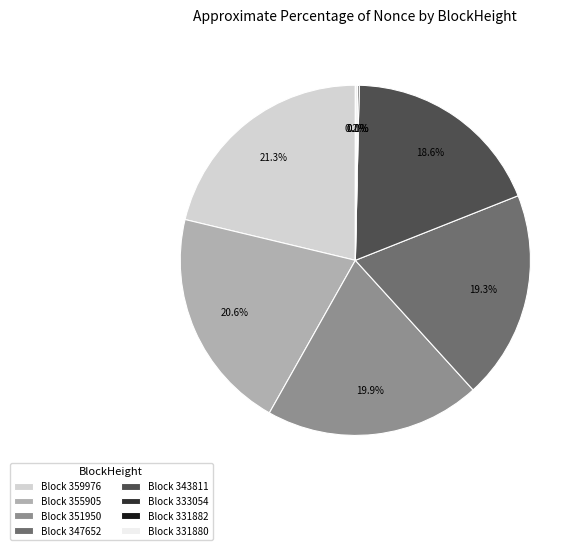

Approximately how many times larger is the value at 355905 compared to 351950?

1.0